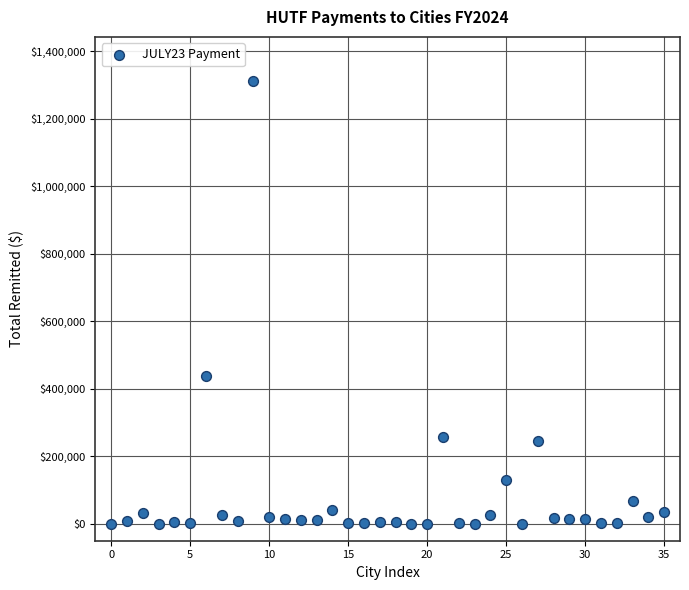

What Y value in the scatter plot is closest to 655585?

438157.8